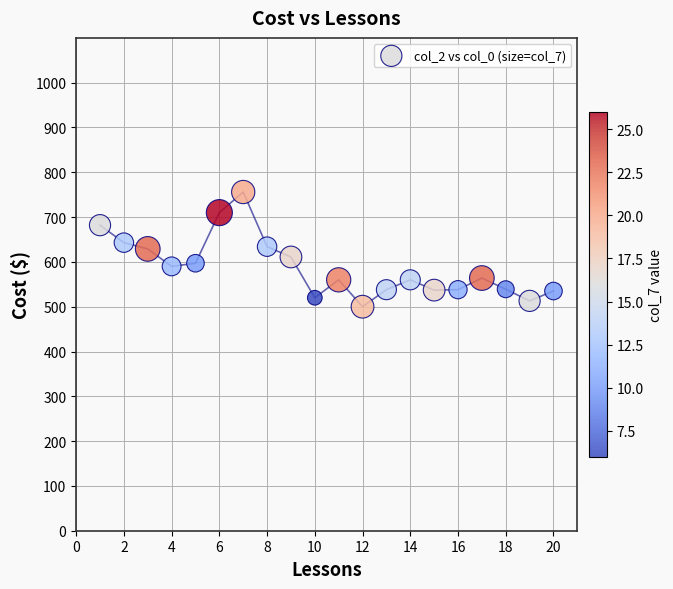

What is the range of Y values (max minus min)?

256